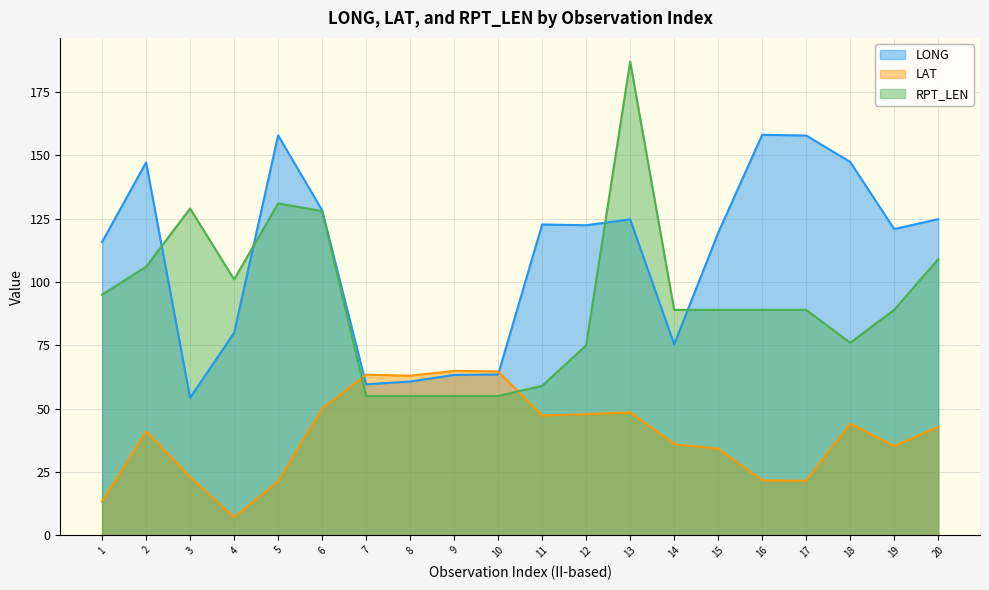

What is the sum of the LAT values at 6 and 14?

86.0